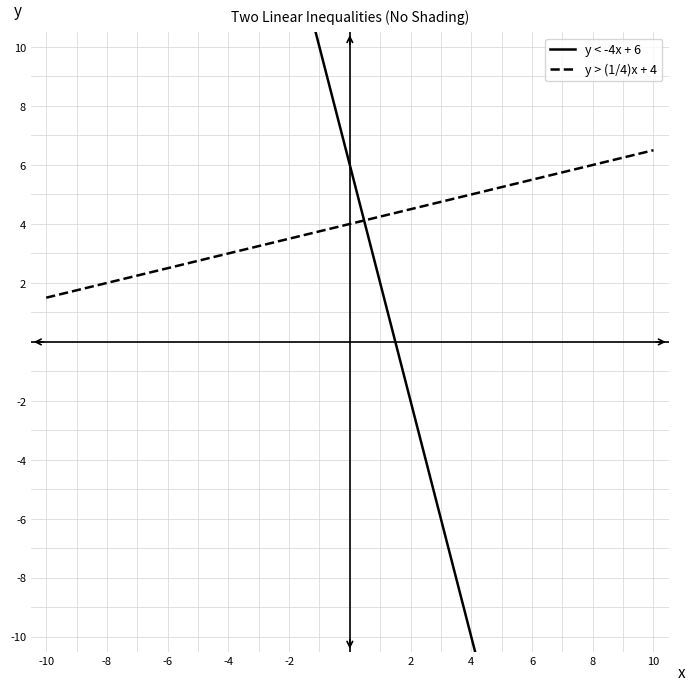

What is the difference between the maximum and minimum values in the y > (1/4)x + 4 series?

5.0